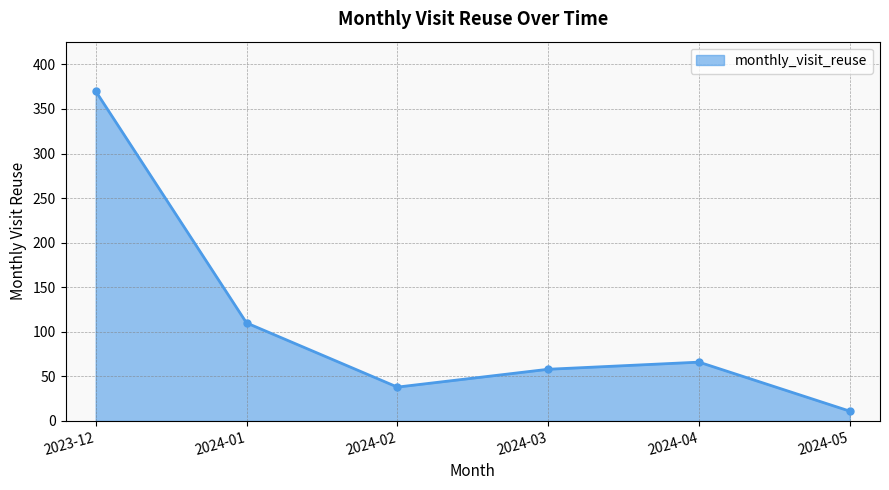

At which category does the data reach its first local valley?

2024-02